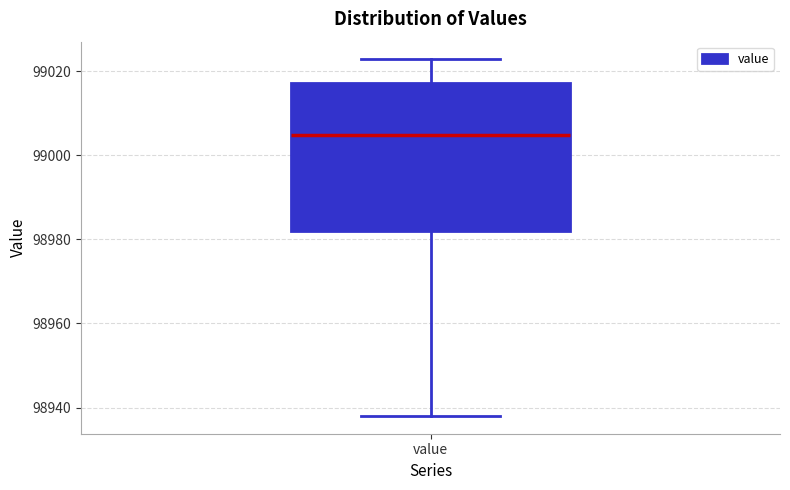

Transcribe this box plot: give where the median line is, the range the box spans, and where the two whiskers end, as read against the y-axis. The values are not printed on the chart, so give them approximately, as read against the axis.

median 99004, box 98982 to 99018, whiskers 98938 to 99022